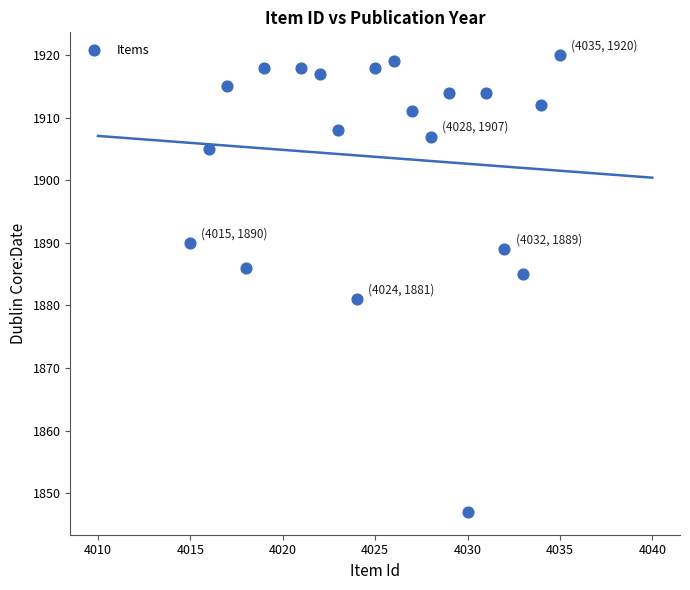

What is the range of X values (max minus min)?

20